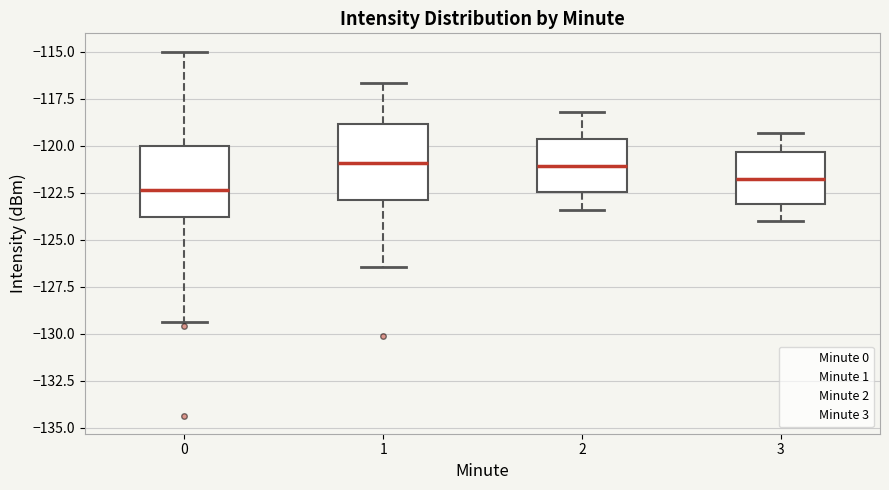

Reading left to right, read every box against the y-axis: the position of its median line, the range the box covers, and the ends of its whiskers. The values are not printed on the chart, so give them approximately, as read against the axis.

0: median -122.5, box -124.0 to -120.0, whiskers -129.5 to -115.0
1: median -121.0, box -123.0 to -119.0, whiskers -126.5 to -116.5
2: median -121.0, box -122.5 to -119.5, whiskers -123.5 to -118.0
3: median -121.5, box -123.0 to -120.5, whiskers -124.0 to -119.5